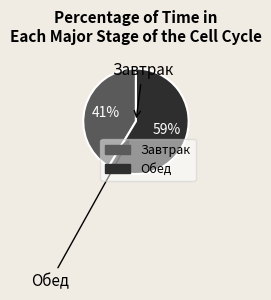

To the nearest percent, what percentage of the pie is Завтрак?

41%